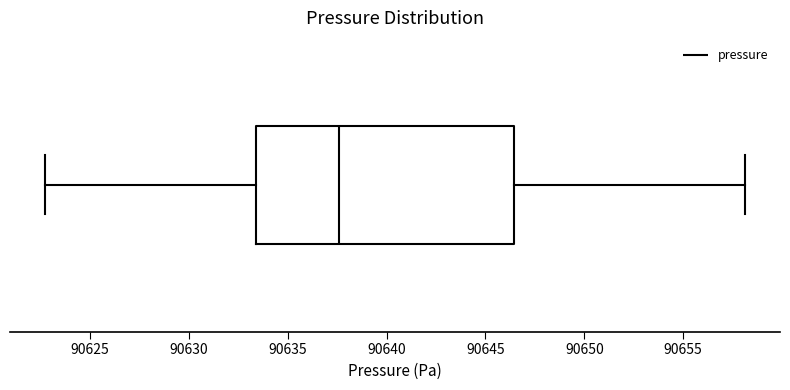

Where does the right whisker of the box end on the x-axis? The values are not printed on the chart, so give them approximately, as read against the axis.

90658.0